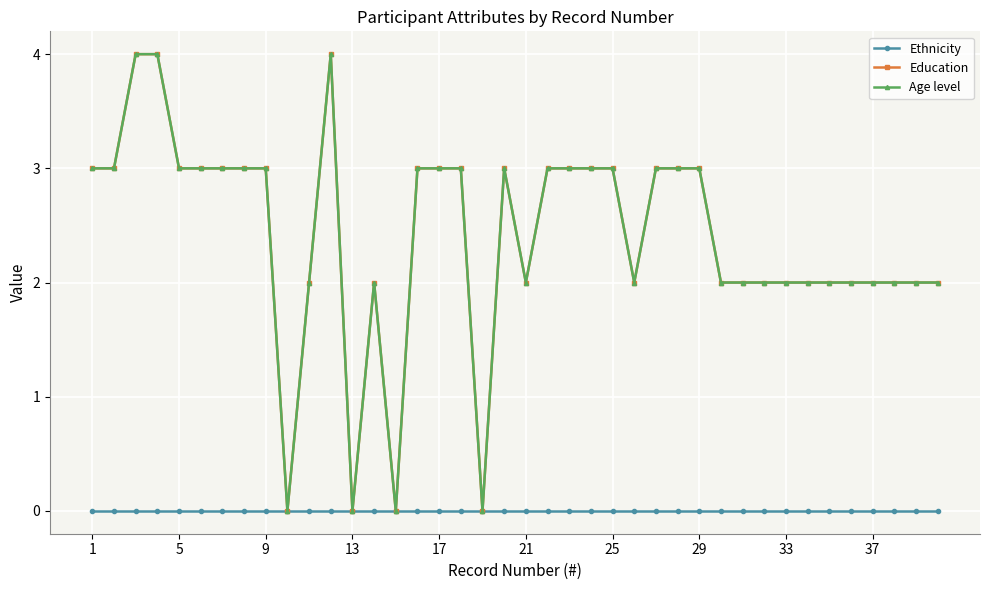

How many interior local peaks does the Age level series have?

3